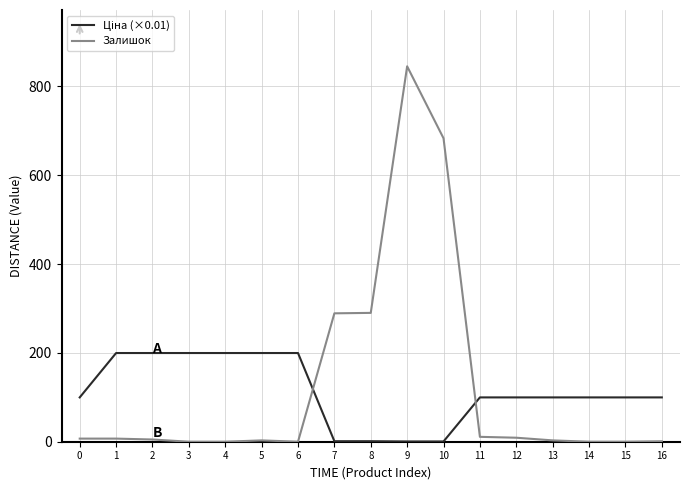

The value of Залишок at 15 is 0.0. True or false?

True